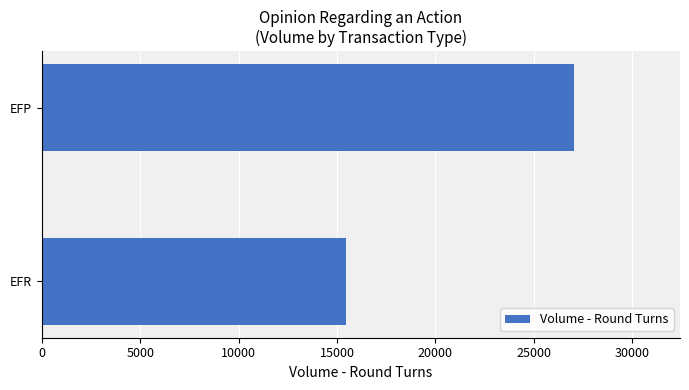

What is the minimum value shown in the chart?

15463